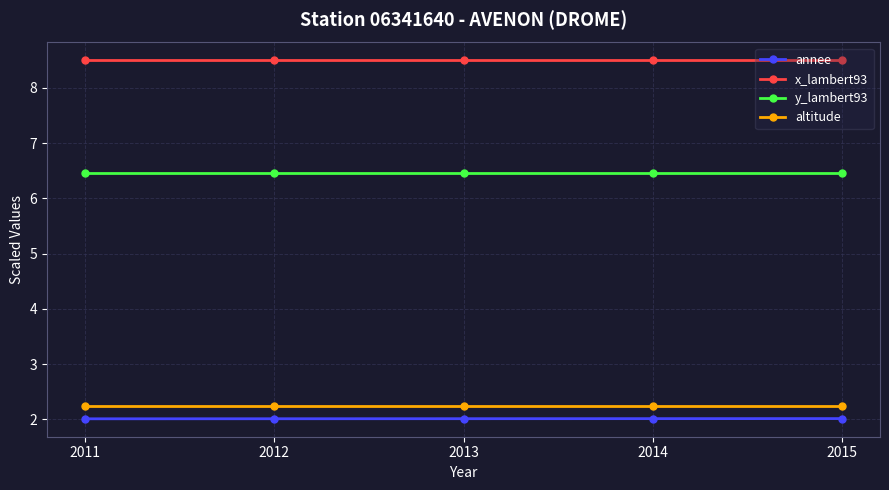

The value of annee at 2014 is 2.0. True or false?

True